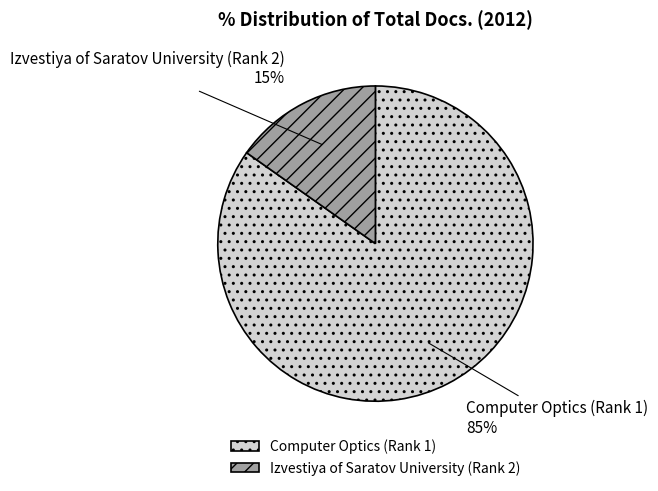

Combined, do Izvestiya of Saratov University (Rank 2) and Computer Optics (Rank 1) account for over 50%?

Yes